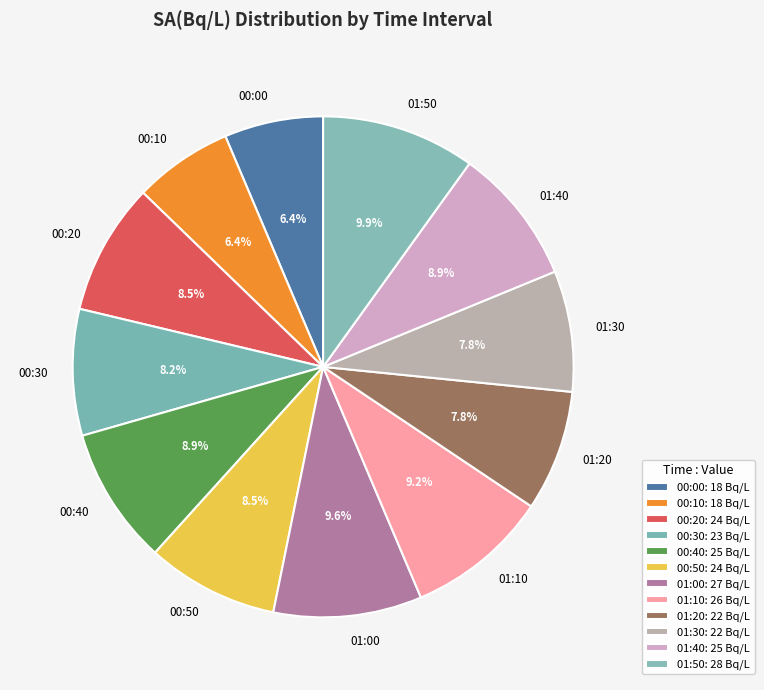

What percentage is the 00:00 slice, to the nearest percent?

6%